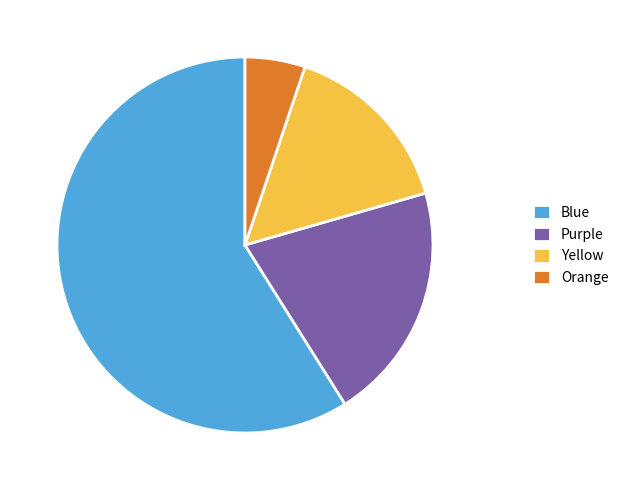

What is the ratio of the value at Blue to the value at Orange?

11.4